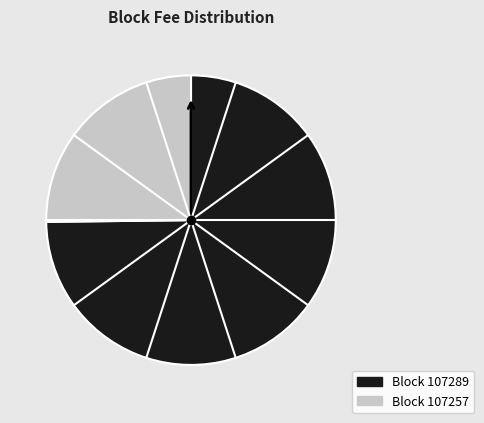

Does any single category account for the majority?

Yes